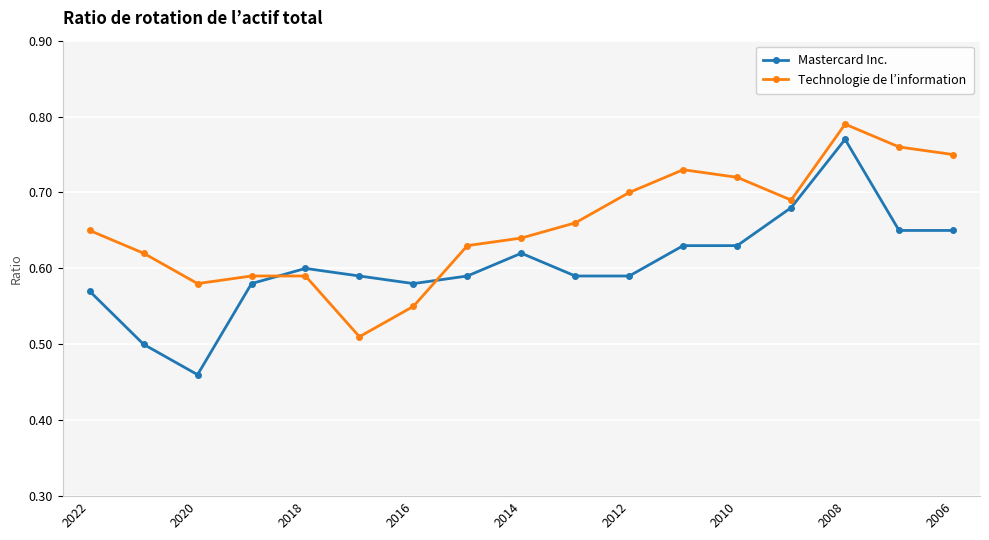

Which series has the largest range (max minus min)?

Mastercard Inc.